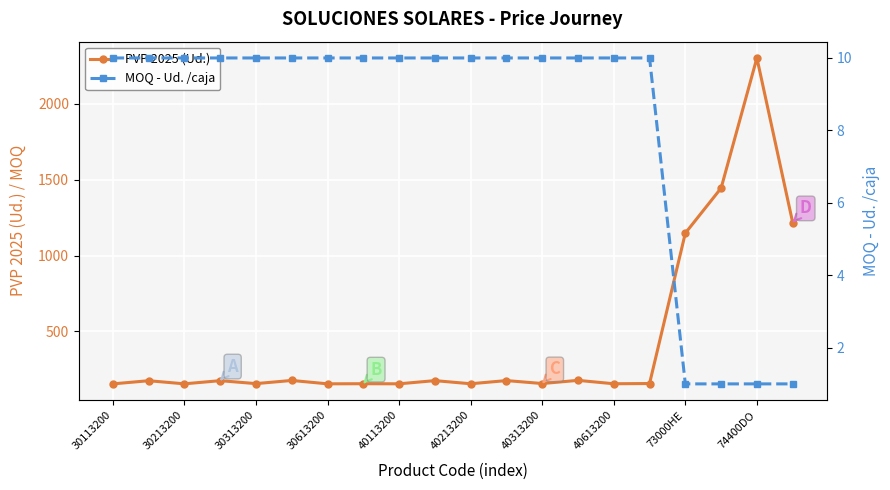

Where is PVP 2025 (Ud.) nearest to the value 1228?

19